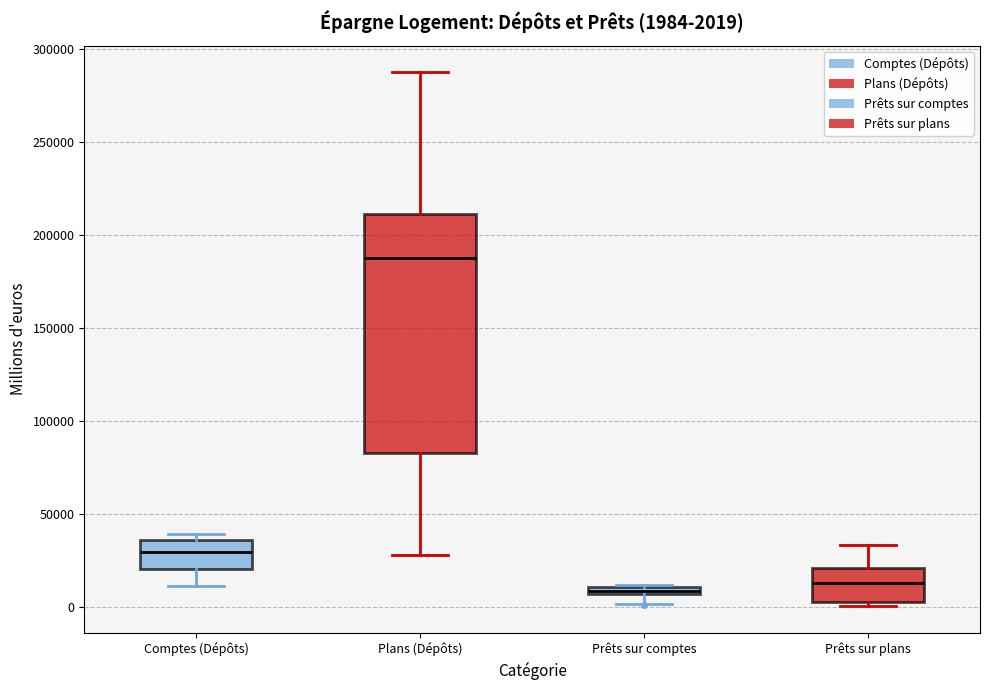

Comparing the boxes themselves (not the whiskers), which one is the tallest?

Plans (Dépôts)